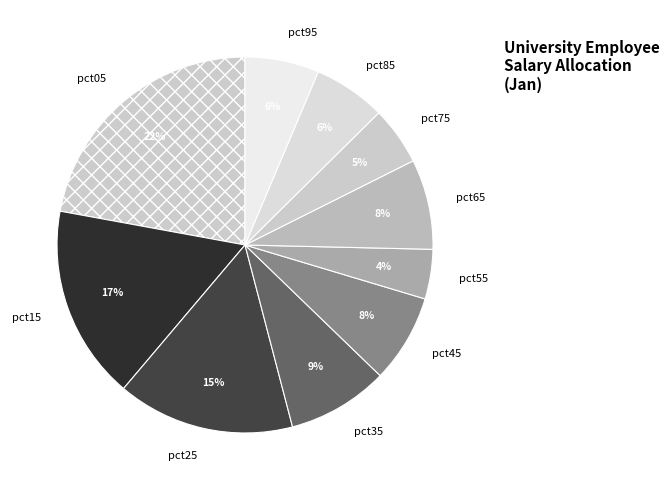

What percentage is the pct95 slice, to the nearest percent?

6%